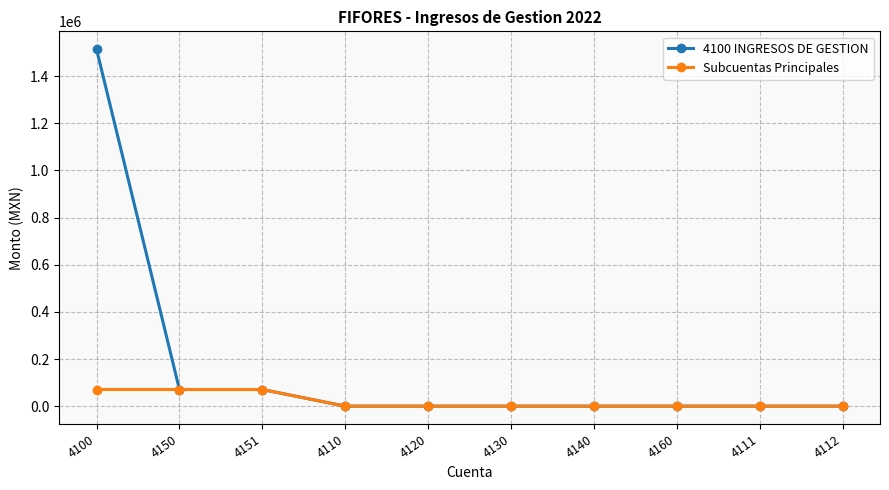

Reading right to left, what are all the values shown in this chart?

4100 INGRESOS DE GESTION: 4112=0.0	4111=0.0	4160=0.0	4140=0.0	4130=0.0	4120=0.0	4110=0.0	4151=70642.3	4150=70642.3	4100=1514090.8
Subcuentas Principales: 4112=0.0	4111=0.0	4160=0.0	4140=0.0	4130=0.0	4120=0.0	4110=0.0	4151=70642.3	4150=70642.3	4100=70642.3